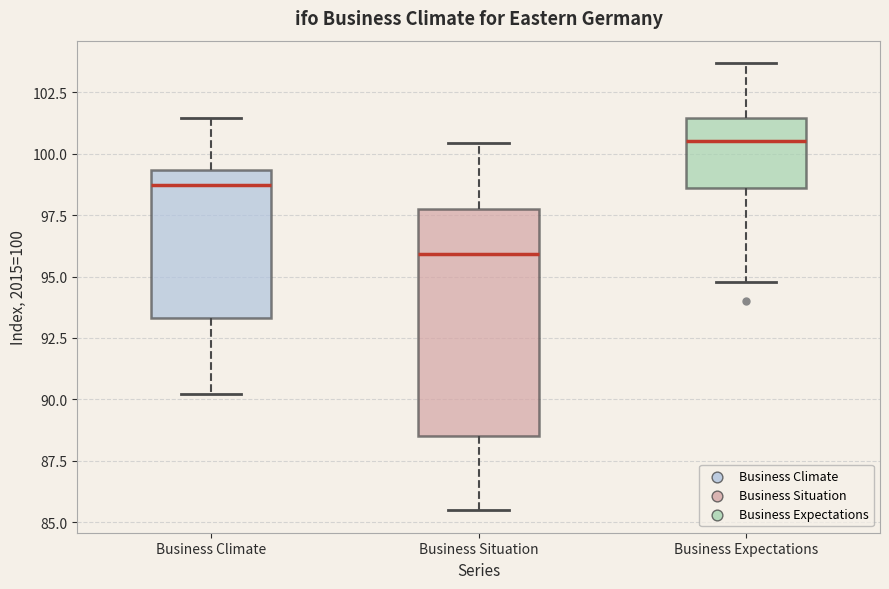

Reading left to right, read every box against the y-axis: the position of its median line, the range the box covers, and the ends of its whiskers. The values are not printed on the chart, so give them approximately, as read against the axis.

Business Climate: median 98.5, box 93.5 to 99.5, whiskers 90.0 to 101.5
Business Situation: median 96.0, box 88.5 to 98.0, whiskers 85.5 to 100.5
Business Expectations: median 100.5, box 98.5 to 101.5, whiskers 95.0 to 103.5